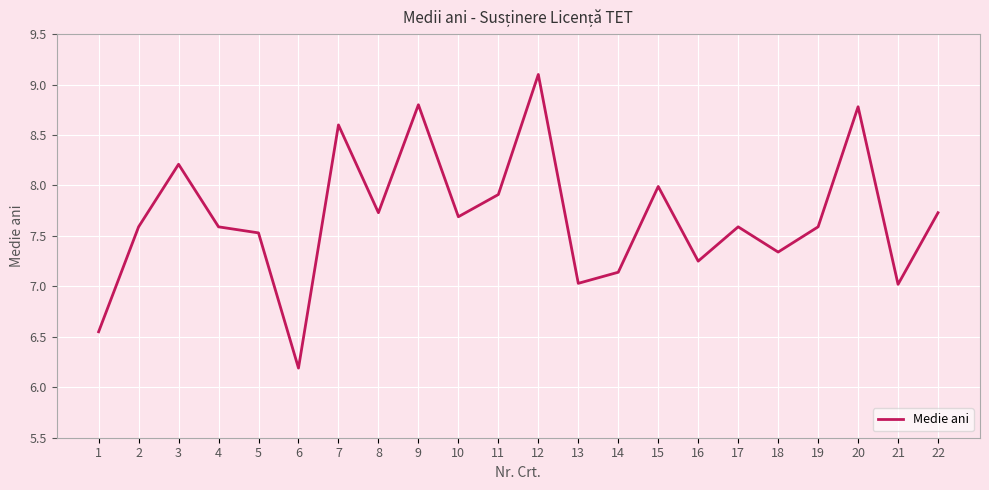

Read the value at 10.

7.7